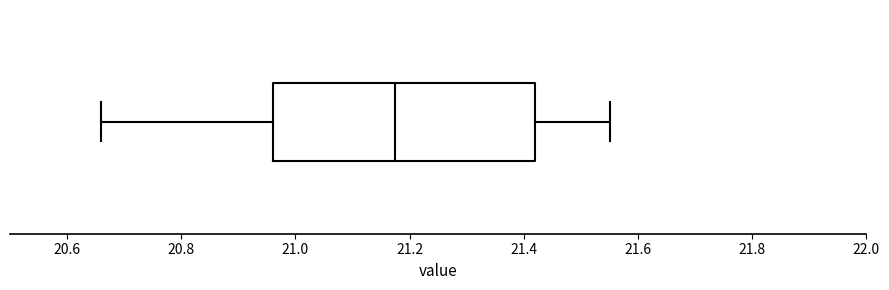

Read this box plot against the x-axis: the position of the median line, the range covered by the box, and the ends of both whiskers. The values are not printed on the chart, so give them approximately, as read against the axis.

median 21.18, box 20.96 to 21.42, whiskers 20.66 to 21.56